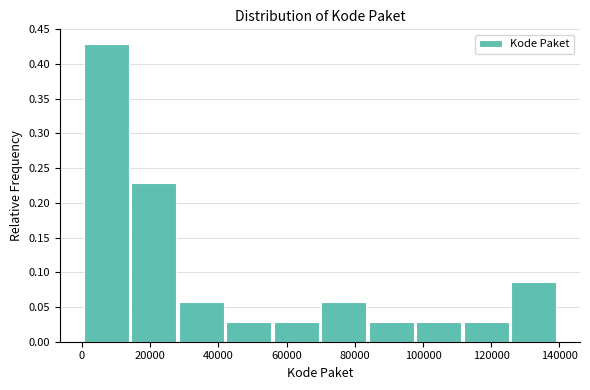

Reading left to right, list every bar in this chart as the range it spans on the x-axis followed by its height. Neither the bar edges nor the heights are printed on the chart, so give them approximately, as read against the axes.

0 to 14000: 0.430
14000 to 28000: 0.230
28000 to 42000: 0.055
42000 to 56000: 0.030
56000 to 70000: 0.030
70000 to 84000: 0.055
84000 to 98000: 0.030
98000 to 112000: 0.030
112000 to 126000: 0.030
126000 to 140000: 0.085